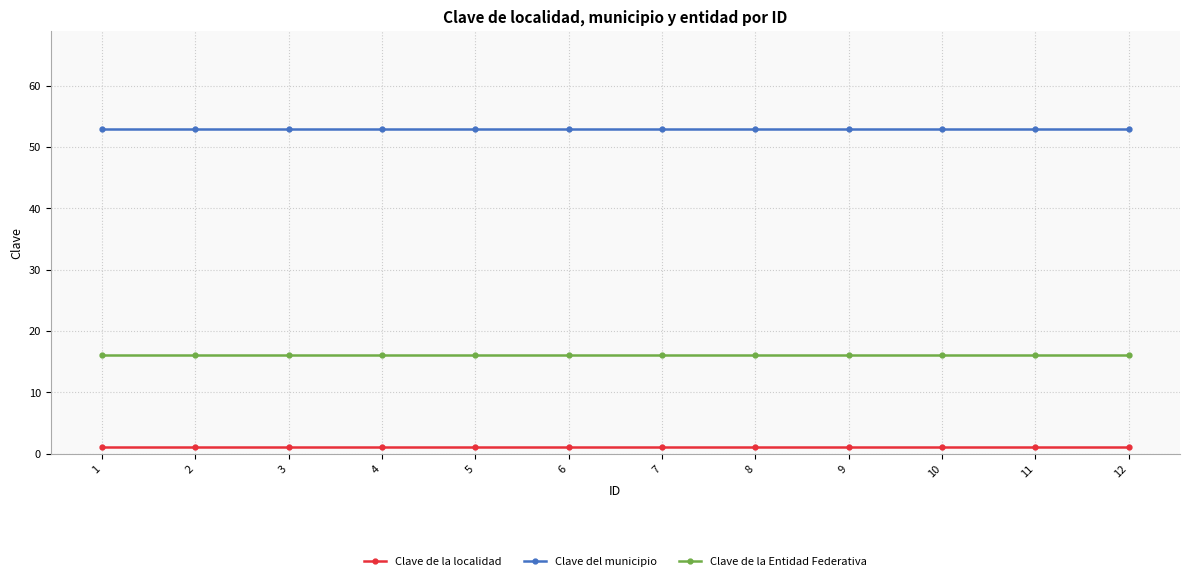

True or false: Clave de la localidad and Clave de la Entidad Federativa intersect in this chart.

False